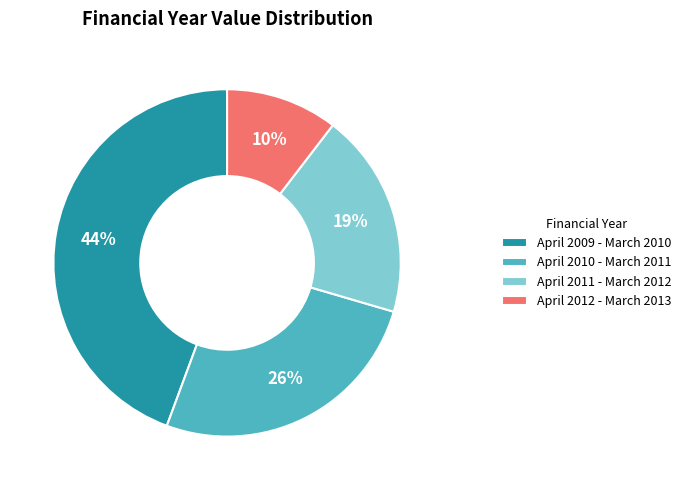

To the nearest percent, what is the average slice percentage?

25%